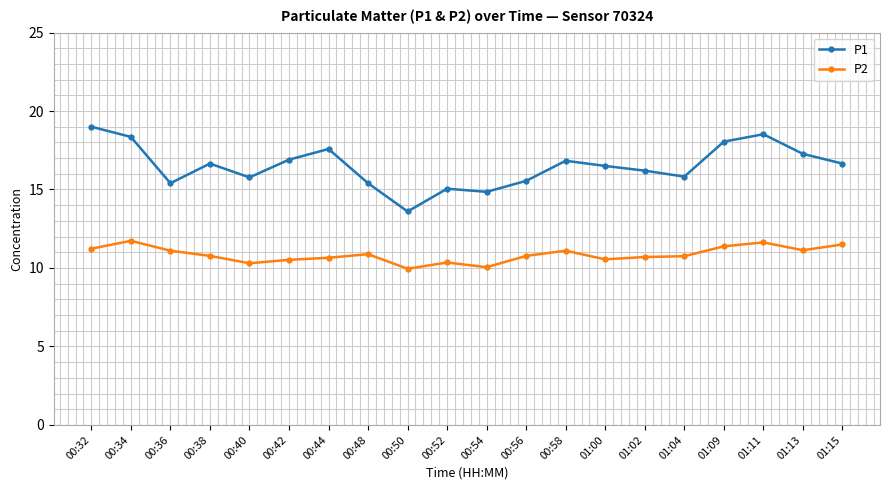

True or false: P1 and P2 cross at least once.

False